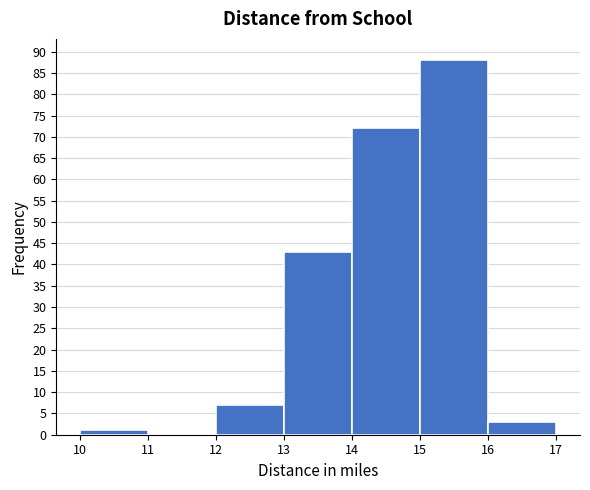

Reading left to right, transcribe this chart: for each bar, give the range it covers on the x-axis and its height. The values are not printed on the chart, so give them approximately, as read against the axis.

10 to 11: 1
11 to 12: 0
12 to 13: 7
13 to 14: 43
14 to 15: 72
15 to 16: 88
16 to 17: 3